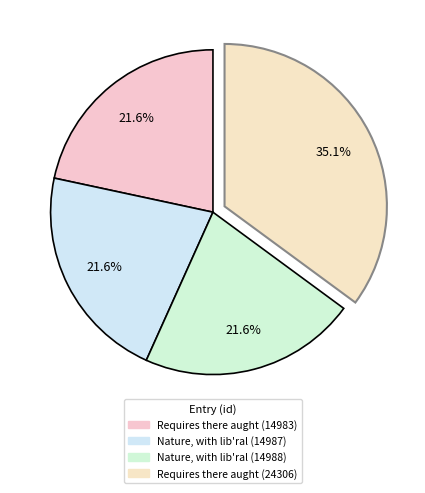

The Requires there aught (24306) slice represents 35% of the pie. True or false?

True